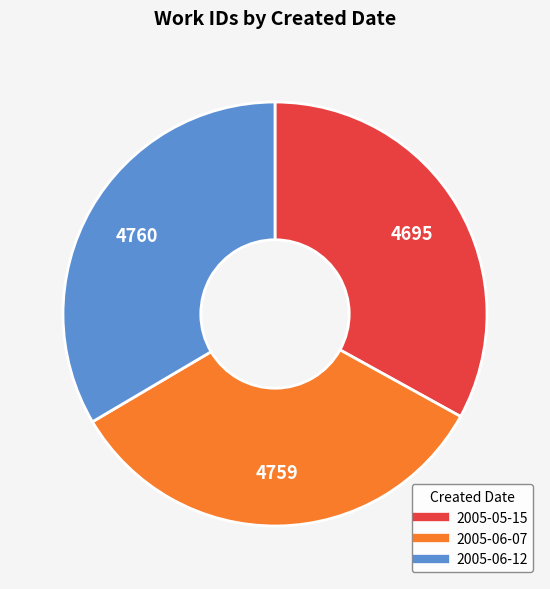

Is the sum of 2005-05-15 and 2005-06-07 greater than half?

Yes